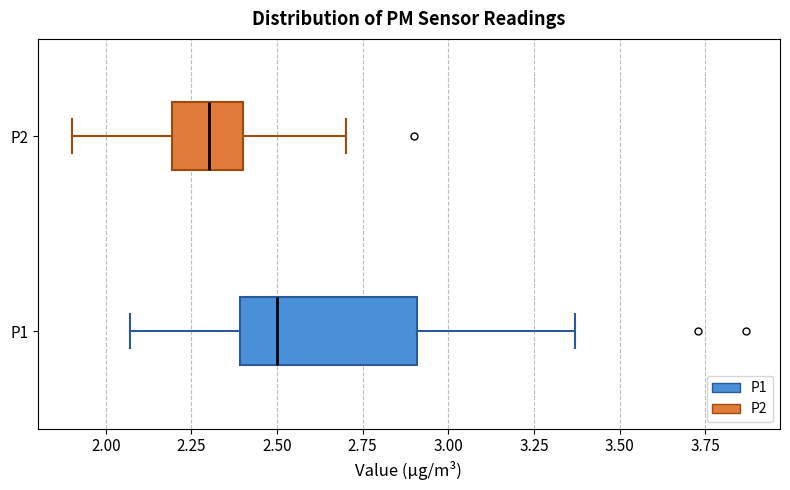

Reading bottom to top, read every box against the x-axis: the position of its median line, the range the box covers, and the ends of its whiskers. The values are not printed on the chart, so give them approximately, as read against the axis.

P1: median 2.50, box 2.40 to 2.90, whiskers 2.05 to 3.35
P2: median 2.30, box 2.20 to 2.40, whiskers 1.90 to 2.70